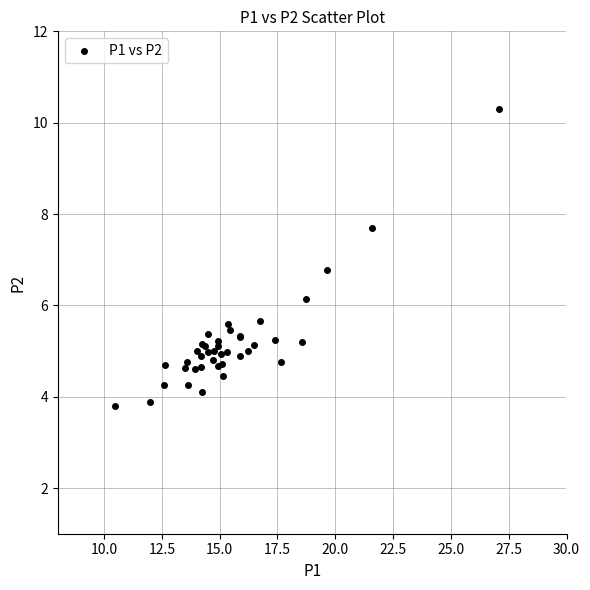

What Y value in the scatter plot is closest to 7?

6.8